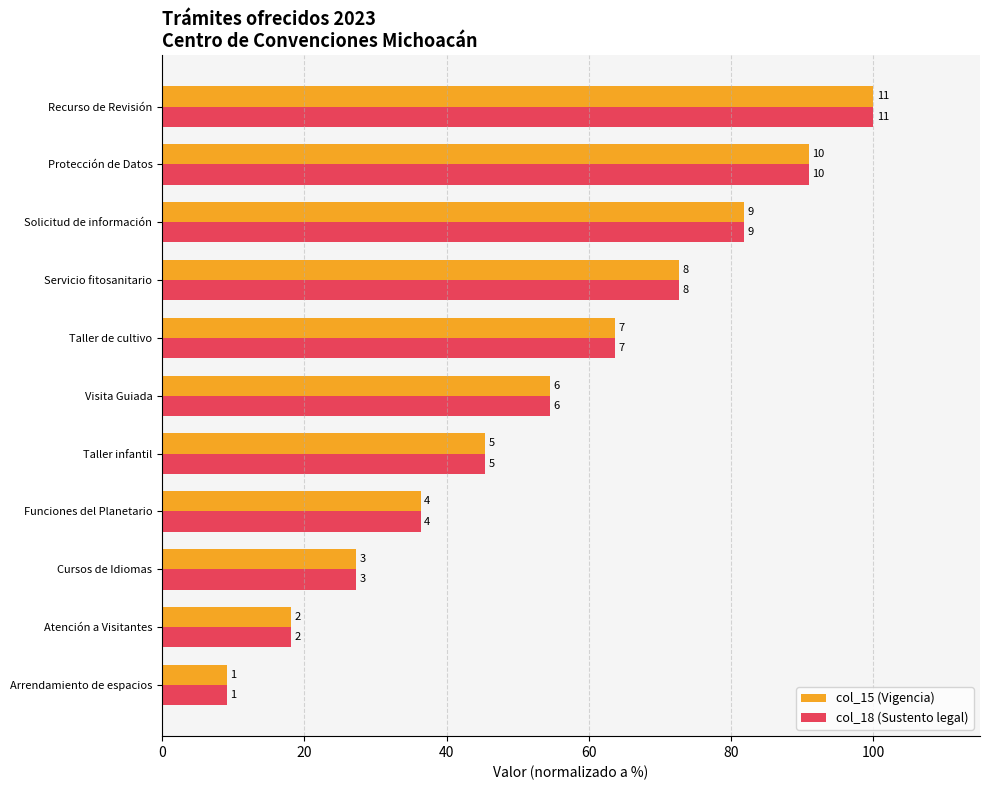

Which series has the largest total across all categories?

col_15 (Vigencia)